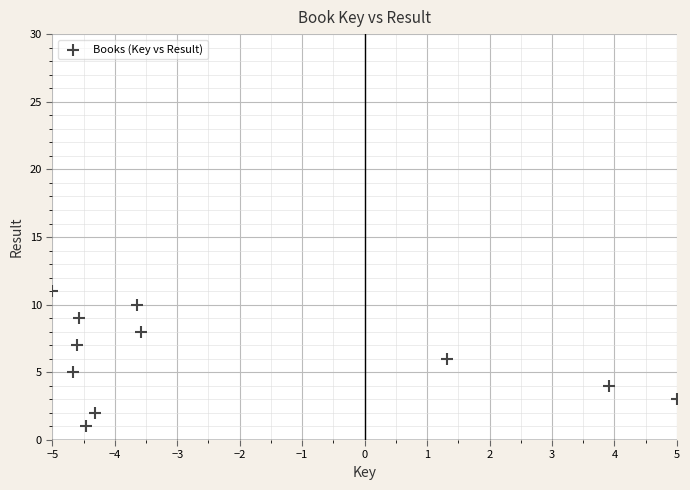

What is the average Y value?

6